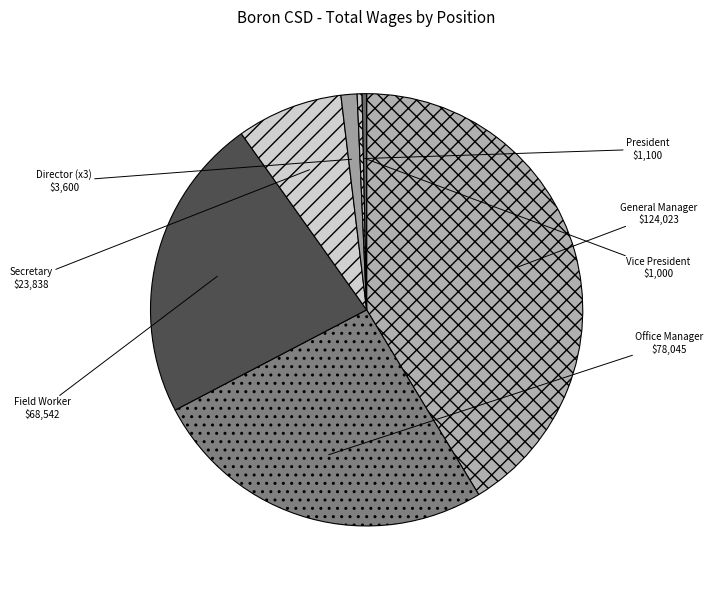

Is there a majority slice in this chart?

No